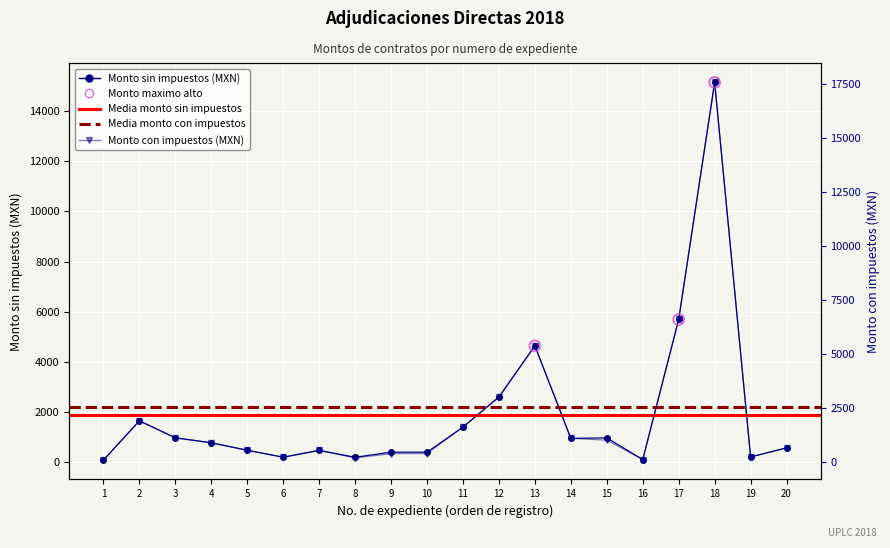

Which series has the widest spread of Y values?

Monto total con impuestos (MXN)